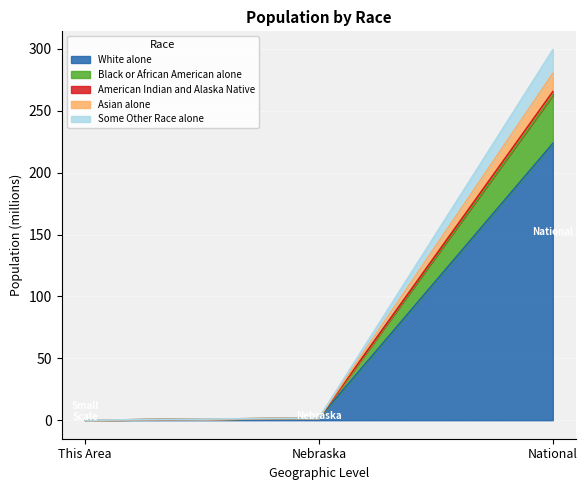

The White alone series shows 142.3 at National. True or false?

False